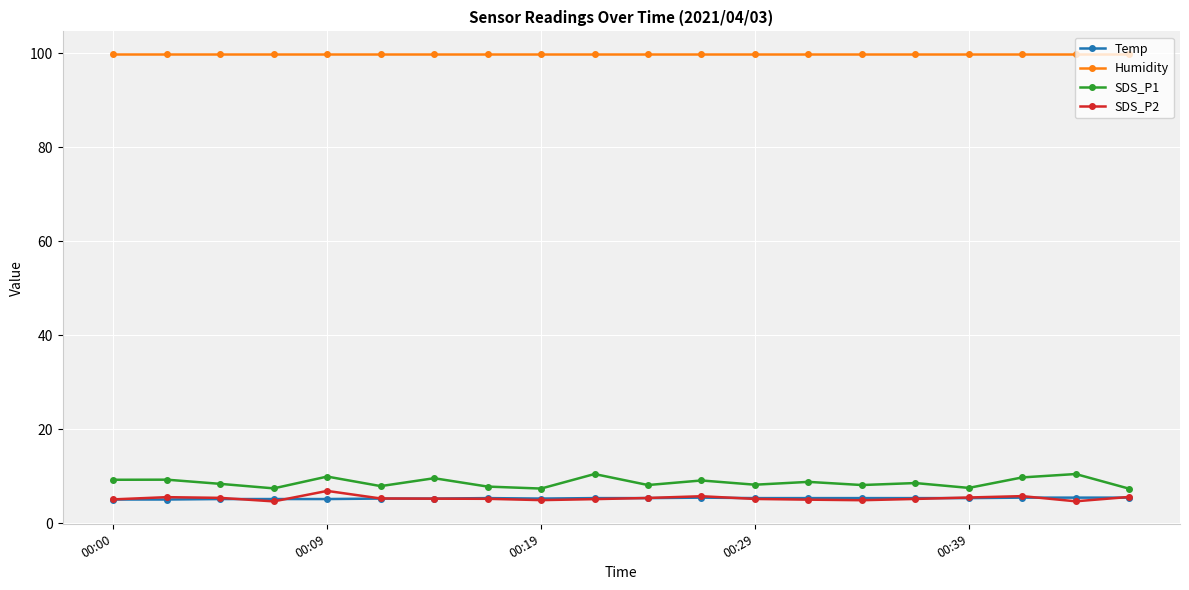

True or false: Humidity and SDS_P2 cross at least once.

False